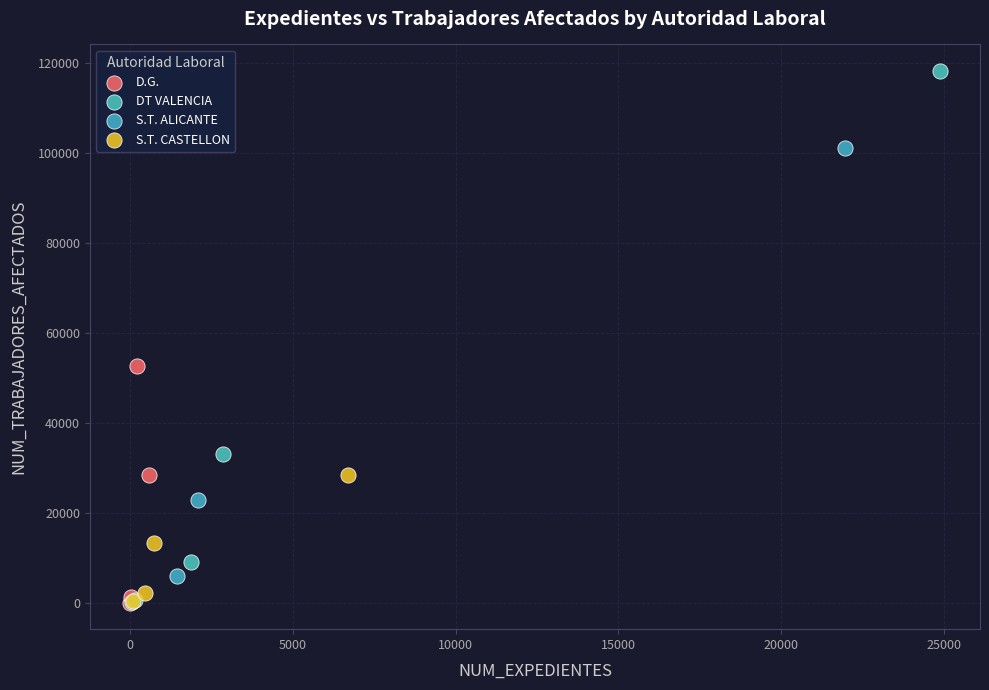

Which series has the widest spread of Y values?

DT VALENCIA